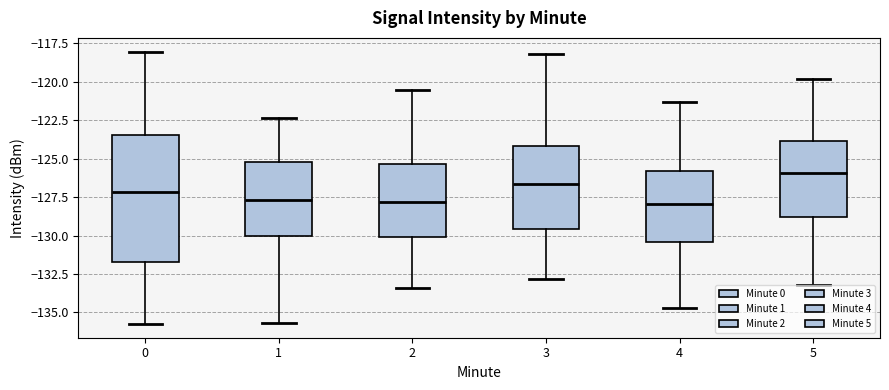

Reading left to right, transcribe this box plot: for each box, give where its median line is, the range the box spans, and where its two whiskers end, as read against the y-axis. The values are not printed on the chart, so give them approximately, as read against the axis.

0: median -127.0, box -132.0 to -123.5, whiskers -136.0 to -118.0
1: median -127.5, box -130.0 to -125.0, whiskers -135.5 to -122.5
2: median -128.0, box -130.0 to -125.5, whiskers -133.5 to -120.5
3: median -126.5, box -129.5 to -124.0, whiskers -133.0 to -118.0
4: median -128.0, box -130.5 to -126.0, whiskers -134.5 to -121.5
5: median -126.0, box -129.0 to -124.0, whiskers -133.0 to -120.0